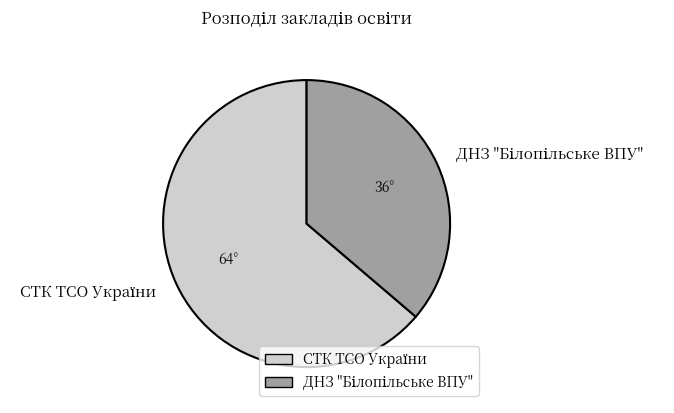

Is there a majority slice in this chart?

Yes